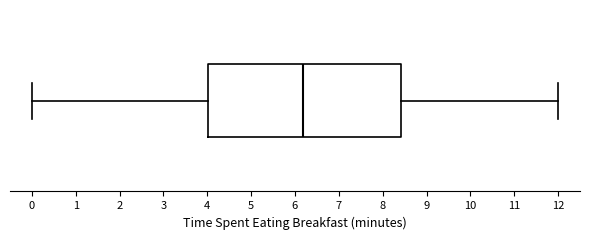

Where does the median line of the box sit on the x-axis? The values are not printed on the chart, so give them approximately, as read against the axis.

6.2